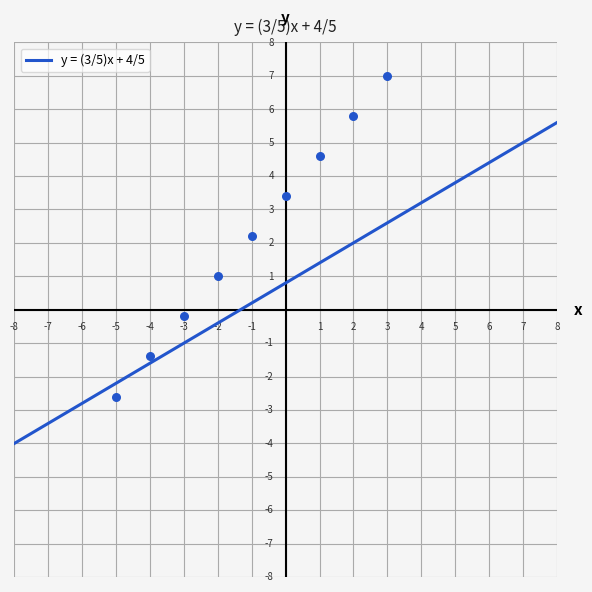

What is the range of Y values (max minus min)?

9.6